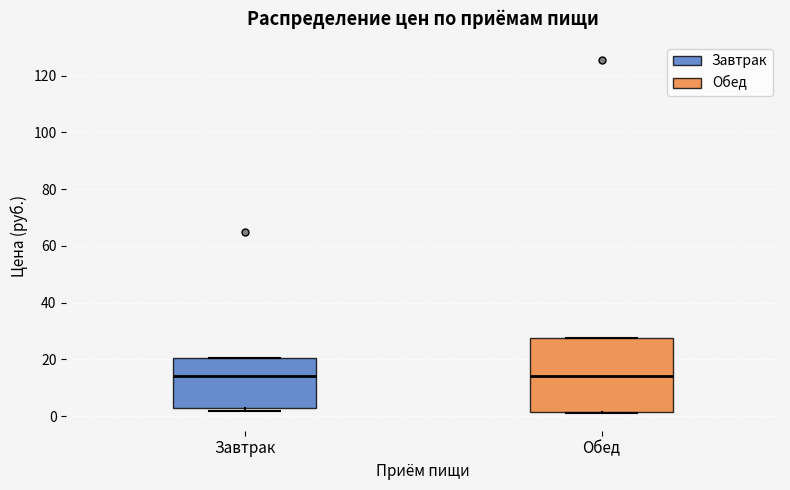

Comparing the boxes themselves (not the whiskers), which one is the tallest?

Обед